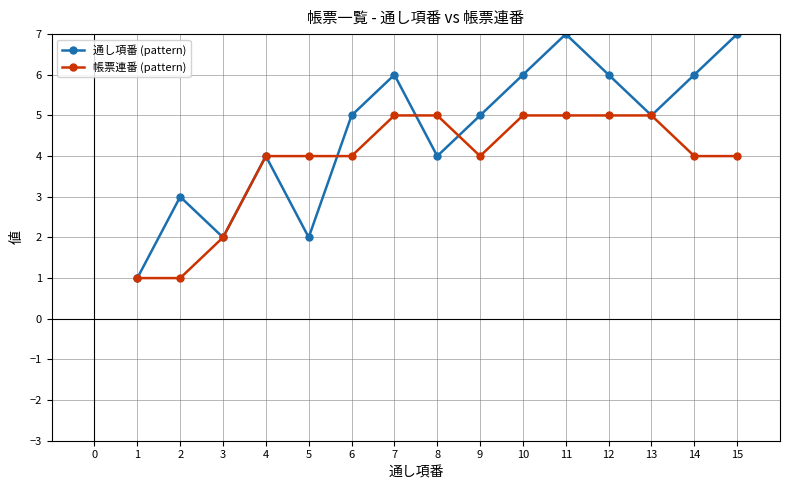

The value of 帳票連番 (pattern) at 4 is 4. True or false?

True